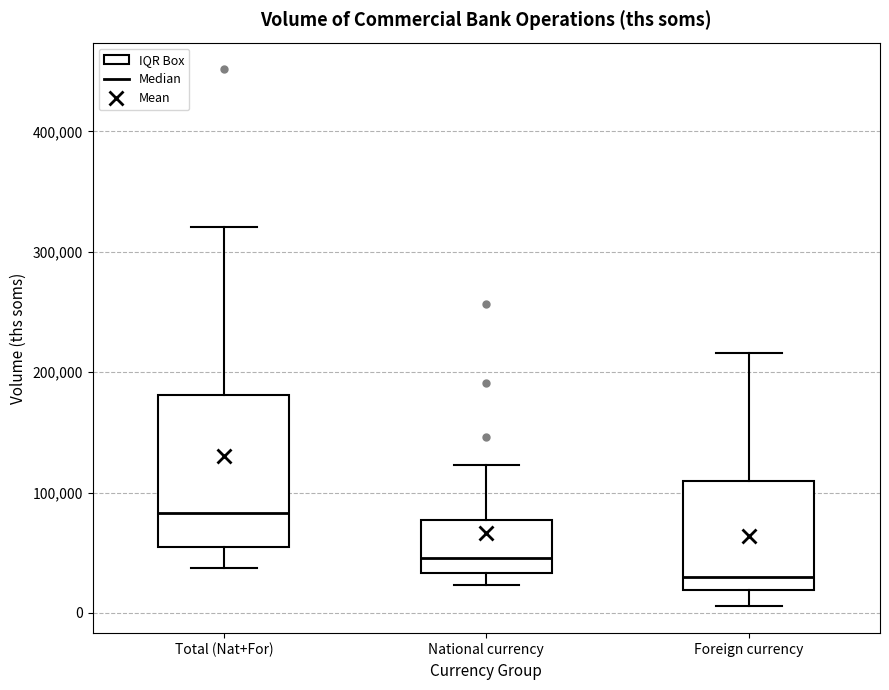

Where does the upper whisker of the box for National currency end on the y-axis? The values are not printed on the chart, so give them approximately, as read against the axis.

120000